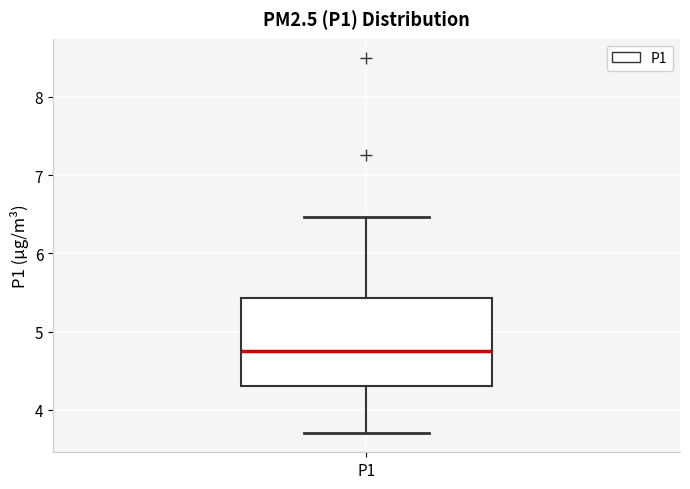

Where does the lower whisker of the box for P1 end on the y-axis? The values are not printed on the chart, so give them approximately, as read against the axis.

3.7